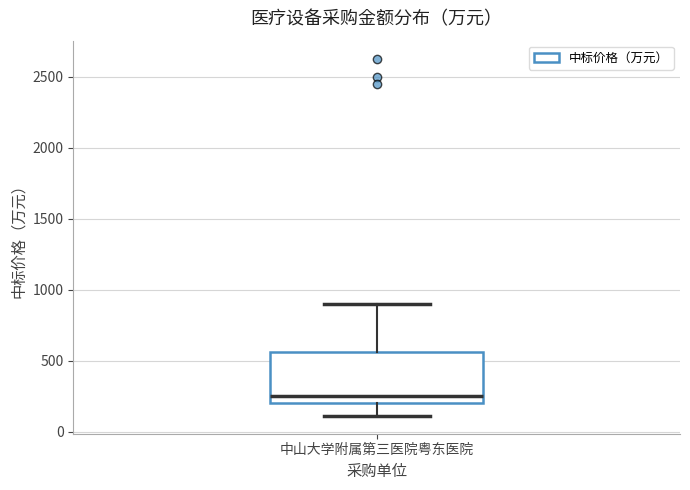

Where does the lower whisker of the box for 中山大学附属第三医院粤东医院 end on the y-axis? The values are not printed on the chart, so give them approximately, as read against the axis.

100